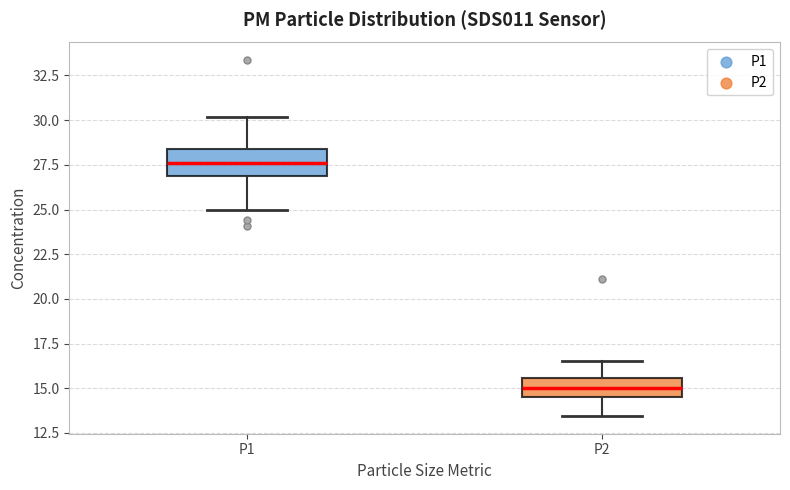

Where does the median line of the box for P2 sit on the y-axis? The values are not printed on the chart, so give them approximately, as read against the axis.

15.0